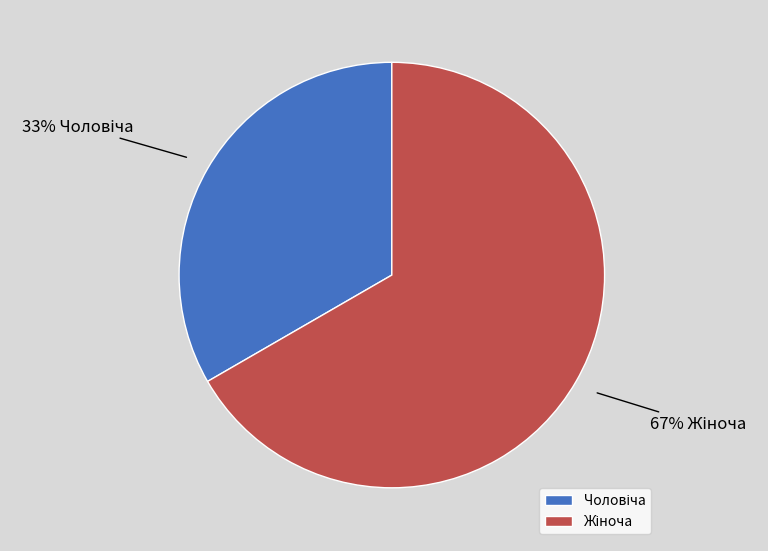

Does any single category account for the majority?

Yes